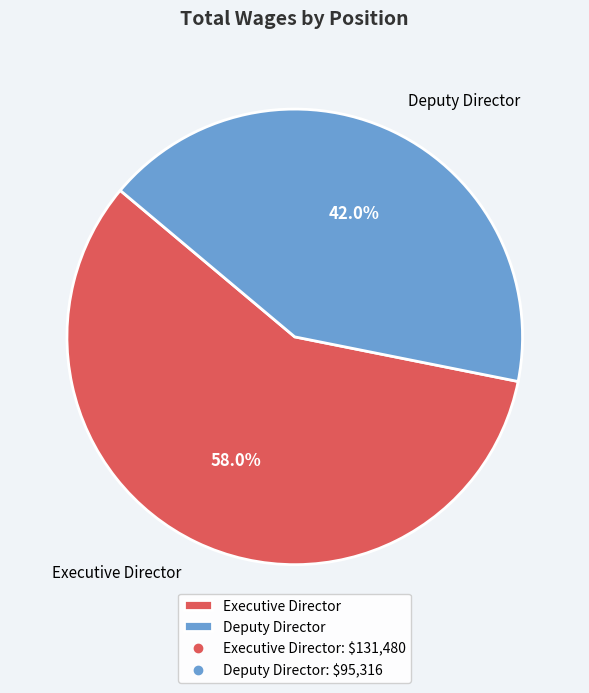

To the nearest percent, what is the average slice percentage?

50%